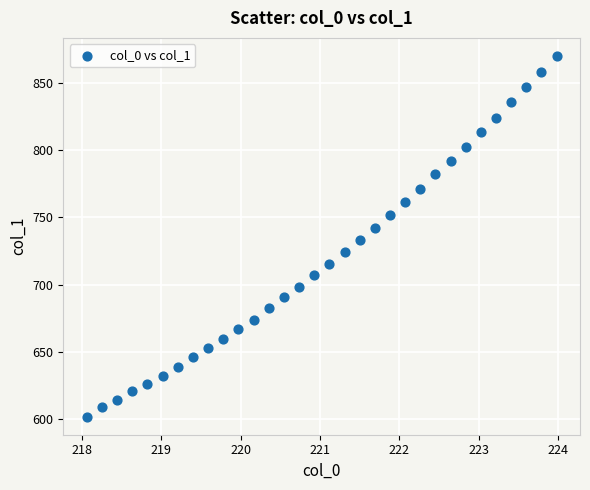

What is the range of X values (max minus min)?

5.9